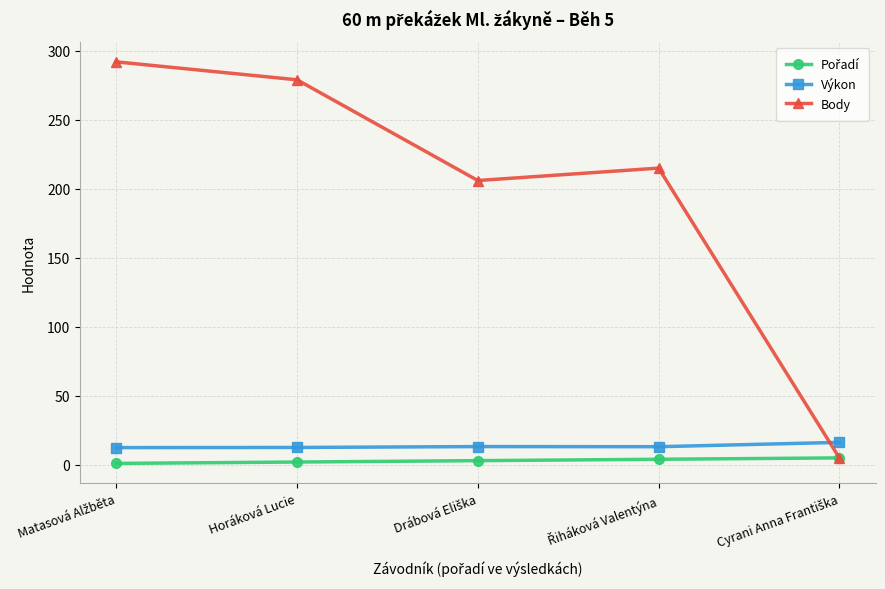

The Body series shows 116.3 at Horáková Lucie. True or false?

False